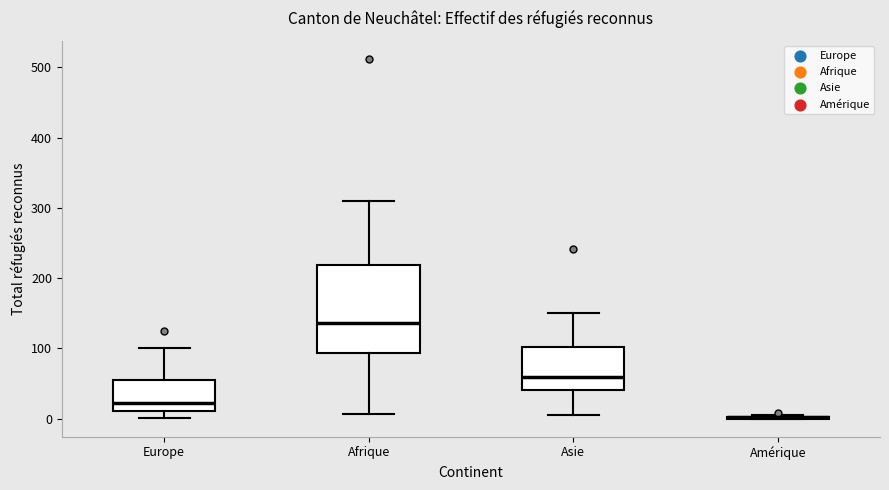

Reading left to right, transcribe this box plot: for each box, give where its median line is, the range the box spans, and where its two whiskers end, as read against the y-axis. The values are not printed on the chart, so give them approximately, as read against the axis.

Europe: median 20, box 10 to 60, whiskers 0 to 100
Afrique: median 140, box 90 to 220, whiskers 10 to 310
Asie: median 60, box 40 to 100, whiskers 10 to 150
Amérique: box collapsed to a line at 0, whiskers 0 to 10